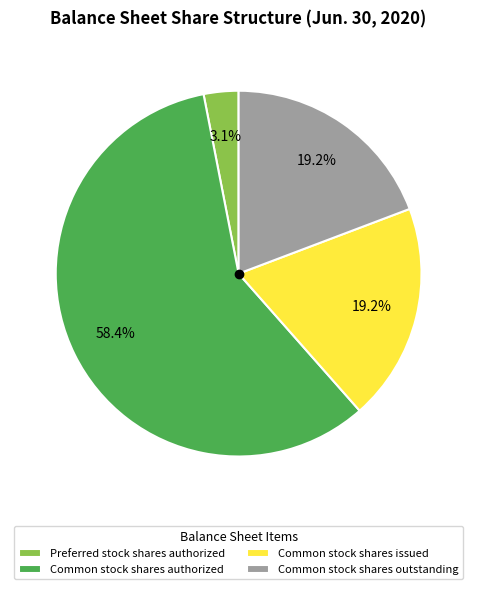

How much of the chart is everything except Common stock shares outstanding?

80.8%